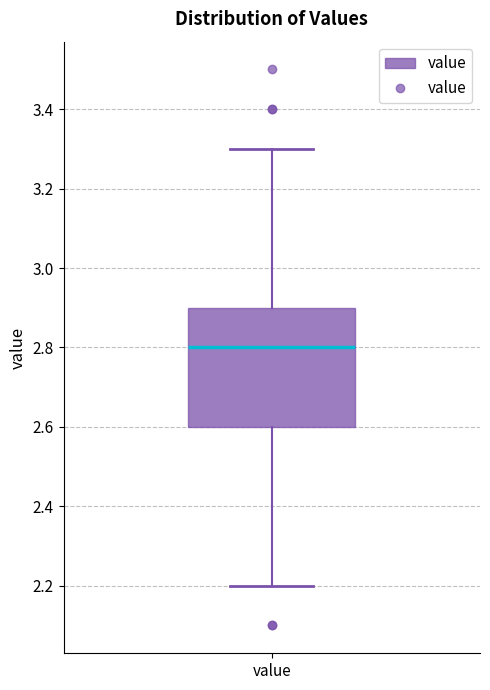

Read this box plot against the y-axis: the position of the median line, the range covered by the box, and the ends of both whiskers. The values are not printed on the chart, so give them approximately, as read against the axis.

median 2.8, box 2.6 to 2.9, whiskers 2.2 to 3.3